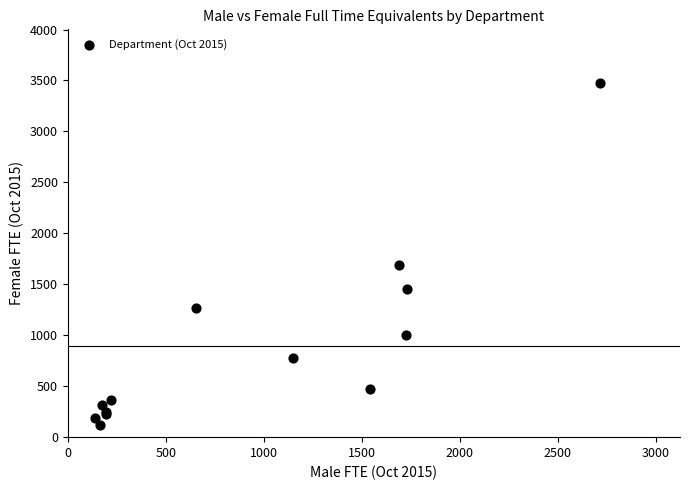

What Y value in the scatter plot is closest to 1797?

1686